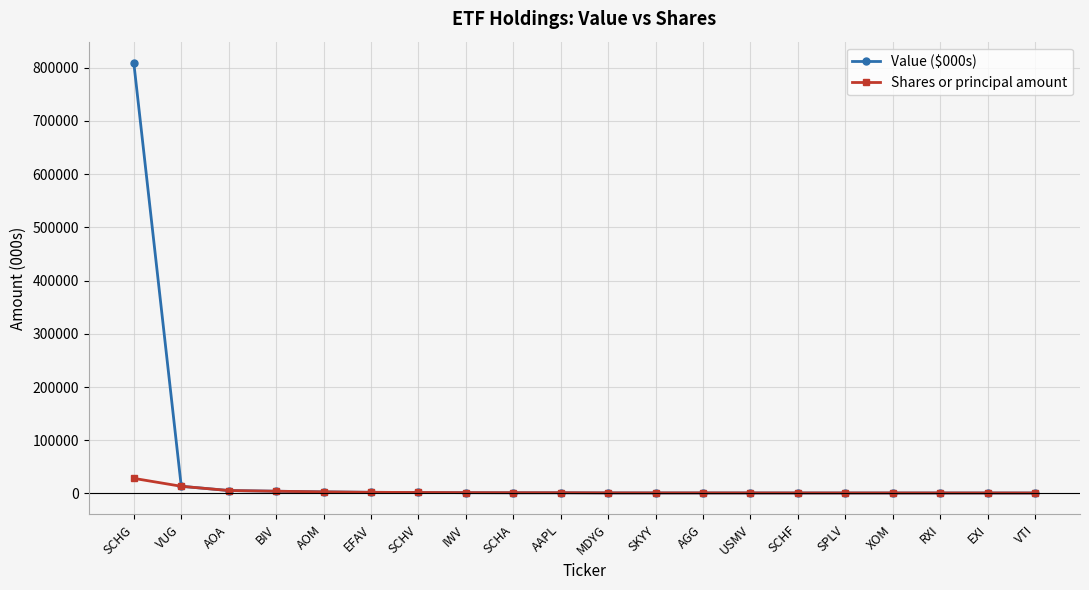

List the series in order of their overall mean, highest first.

Value ($000s), Shares or principal amount